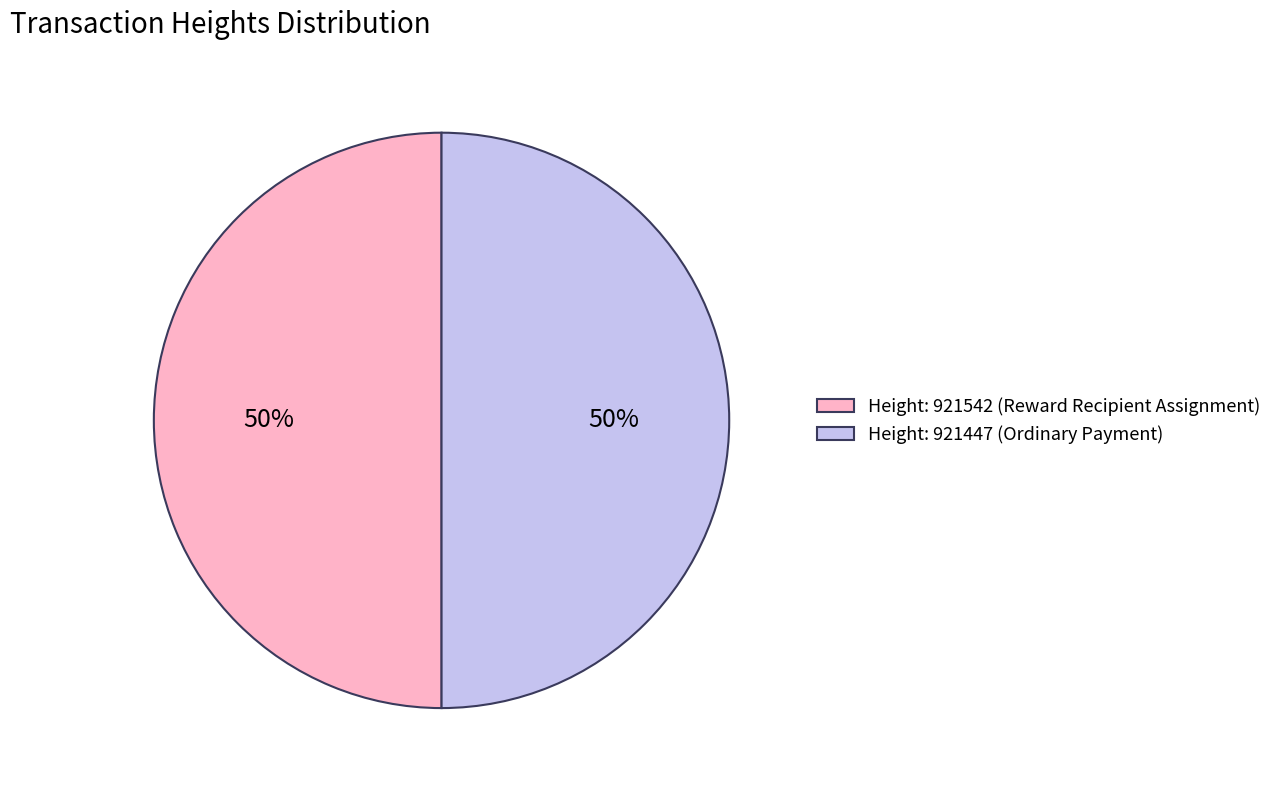

To the nearest percent, what portion does Height: 921447 (Ordinary Payment) represent?

50%